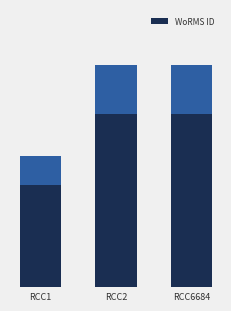

What is the minimum value shown in the chart?

386430.7